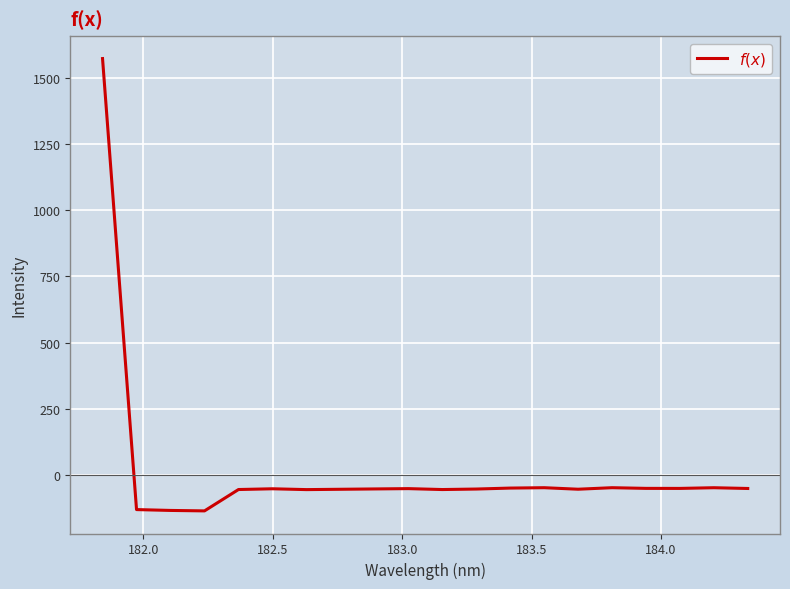

What is the difference between the maximum and minimum values?

1706.0